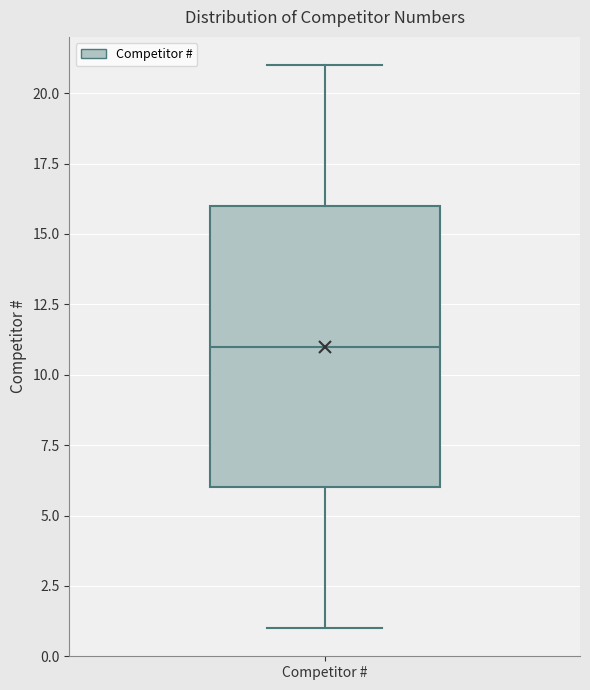

Where does the lower whisker of the box for Competitor # end on the y-axis? The values are not printed on the chart, so give them approximately, as read against the axis.

1